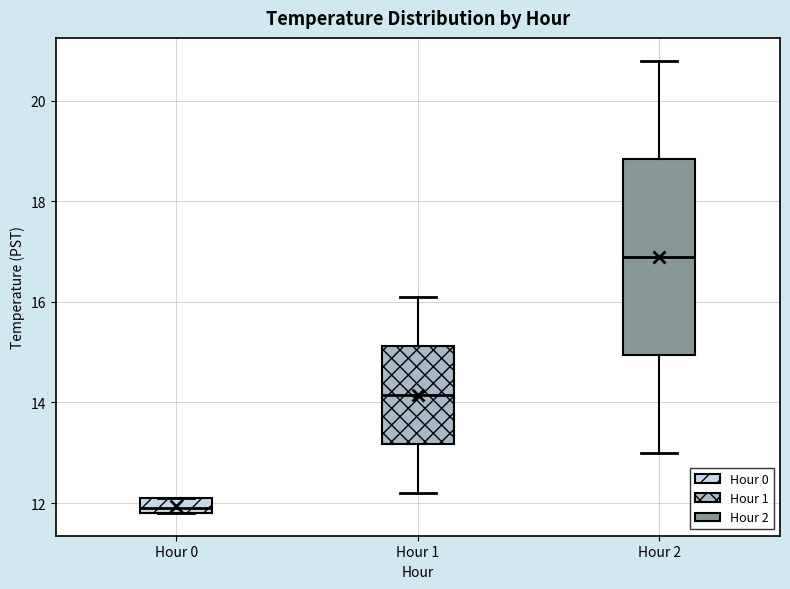

Comparing the boxes themselves (not the whiskers), which one is the tallest?

Hour 2